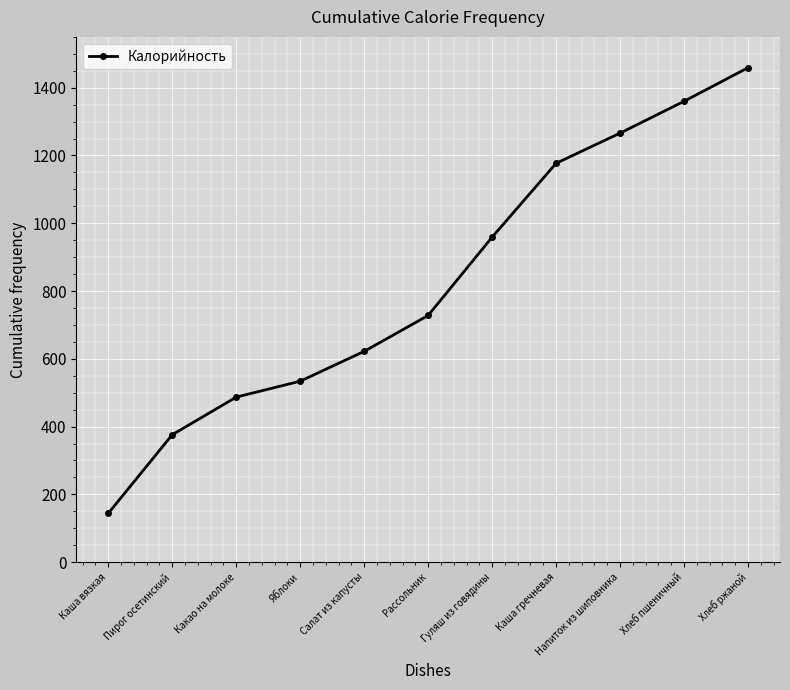

Which category has the lowest value across all series?

Каша вязкая